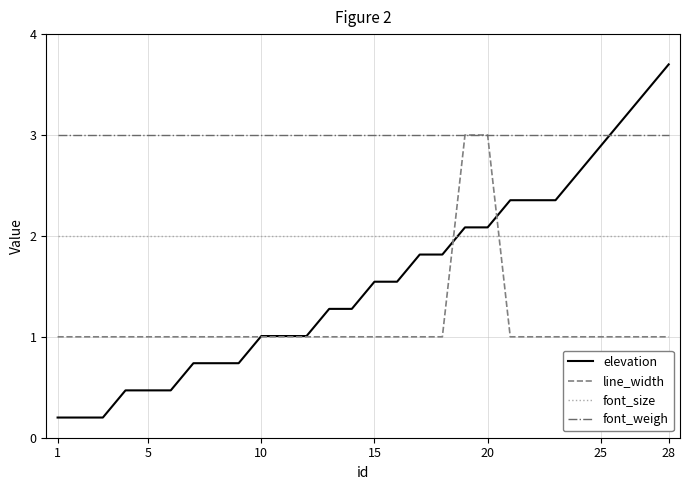

Which series has the largest range (max minus min)?

elevation